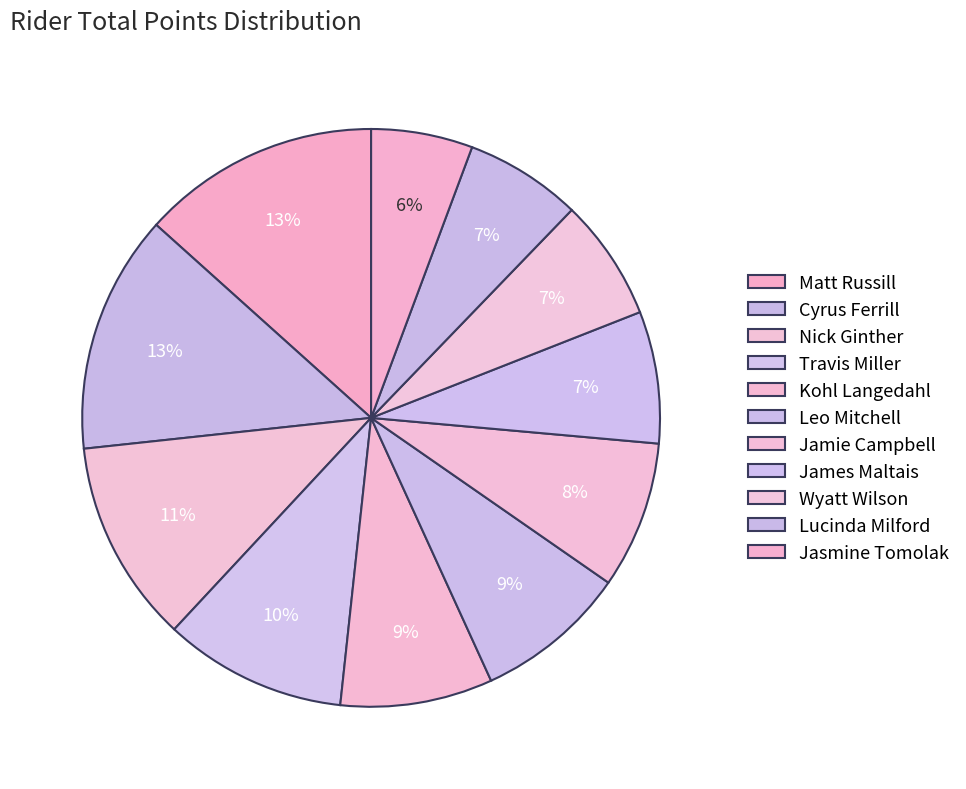

What is the ratio of the value at Travis Miller to the value at Jamie Campbell?

1.2